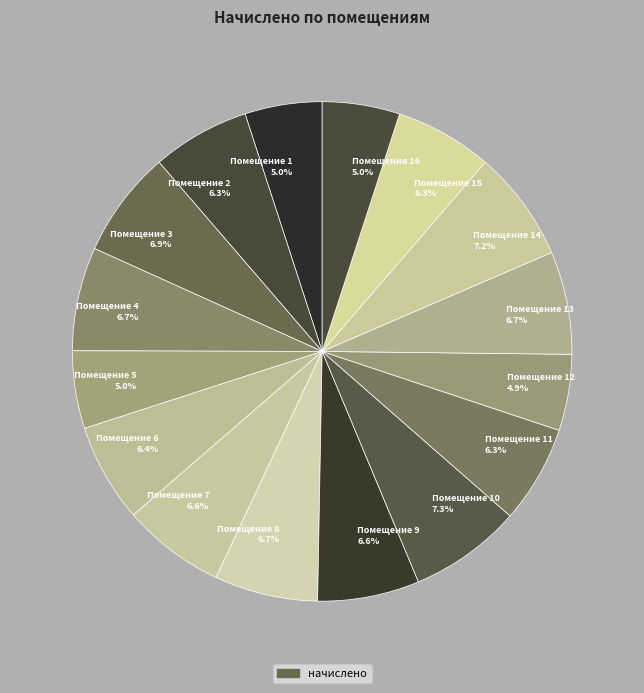

Approximately how many times larger is the value at Помещение 14 7.2% compared to Помещение 12 4.9%?

1.5